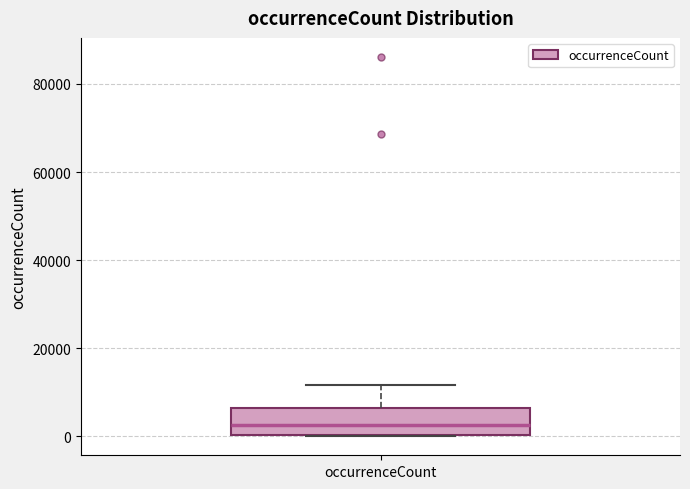

Transcribe this box plot: give where the median line is, the range the box spans, and where the two whiskers end, as read against the y-axis. The values are not printed on the chart, so give them approximately, as read against the axis.

median 2000, box 0 to 6000, whiskers 0 to 12000